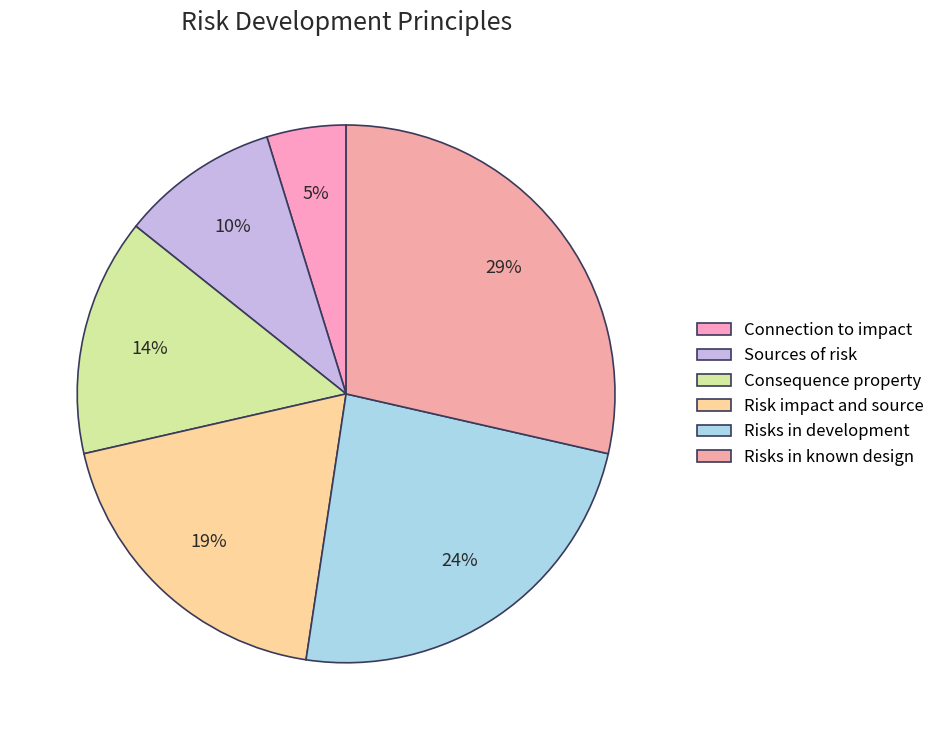

How many slices are in this pie chart?

6